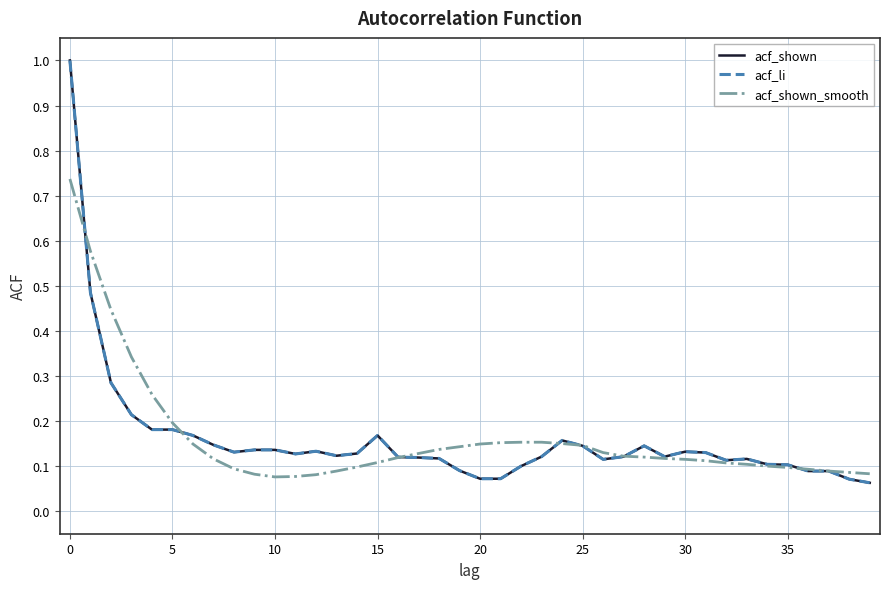

Does the chart have visible grid lines?

Yes